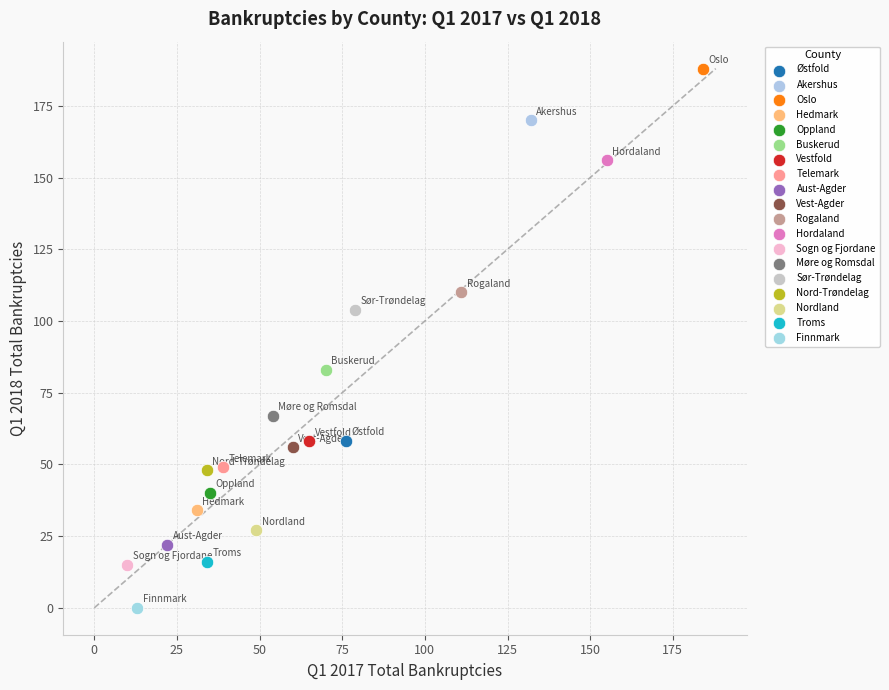

What are all the series names shown in the legend?

Østfold, Akershus, Oslo, Hedmark, Oppland, Buskerud, Vestfold, Telemark, Aust-Agder, Vest-Agder, Rogaland, Hordaland, Sogn og Fjordane, Møre og Romsdal, Sør-Trøndelag, Nord-Trøndelag, Nordland, Troms, Finnmark